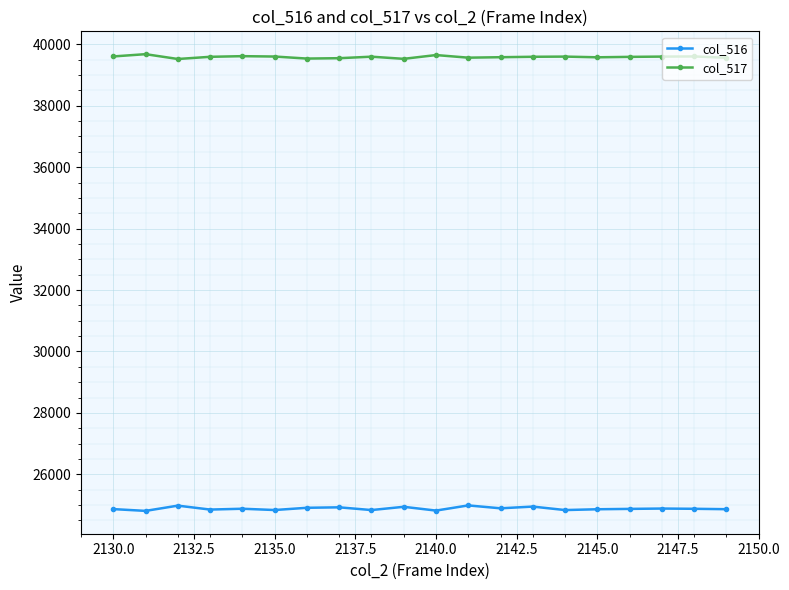

What is the sum of all col_517 values?

791747